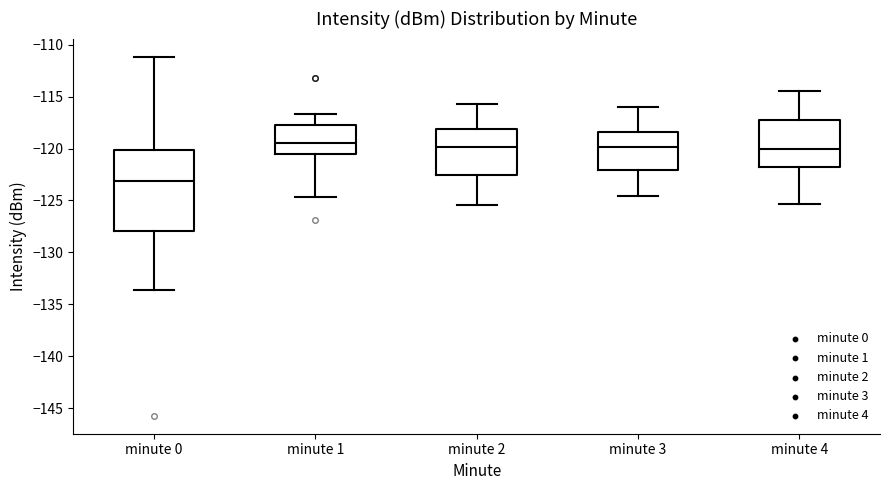

Which box is the tallest, from its lower edge to its upper edge?

minute 0